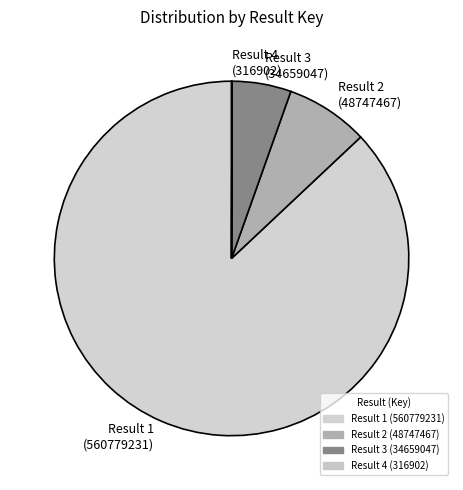

Combined, do Result 1 (560779231) and Result 2 (48747467) account for over 50%?

Yes